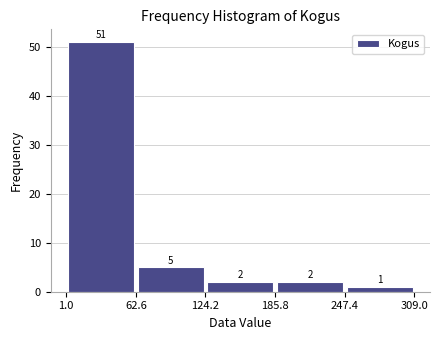

Over which range of the x-axis is the bar tallest?

1.0 to 62.6